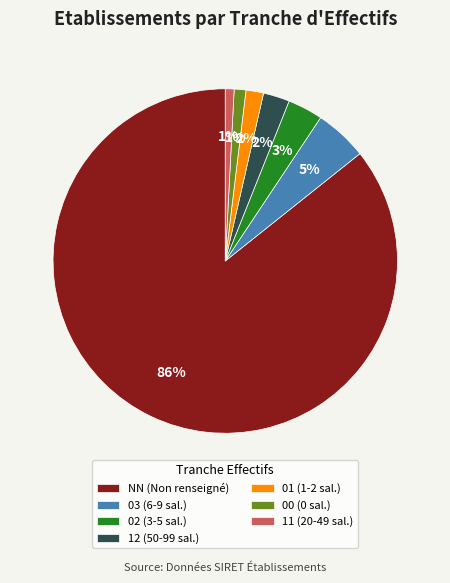

To the nearest percent, what is the difference between the largest and smallest slice percentages?

85%